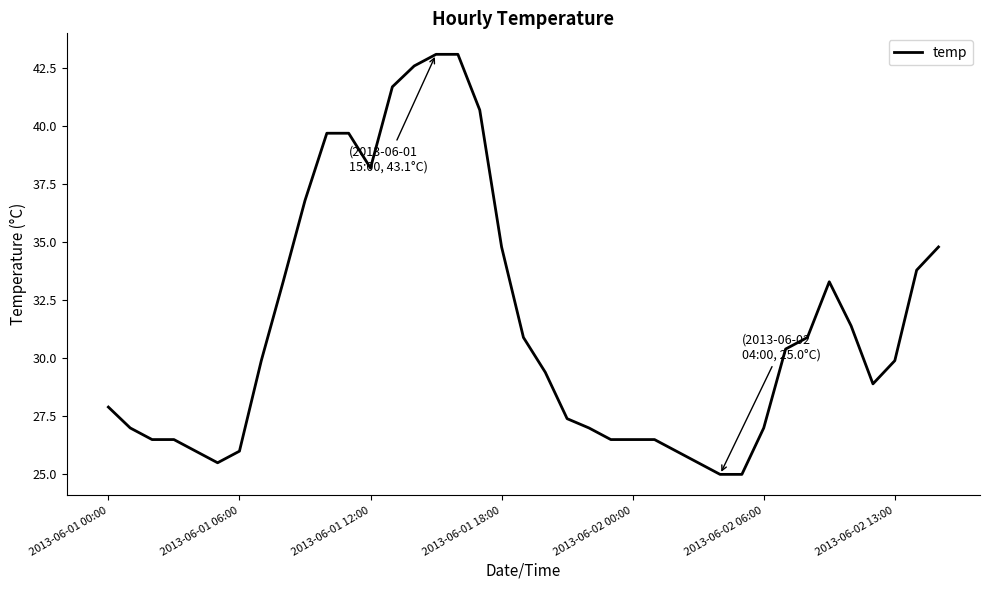

What is the greatest value displayed?

43.1